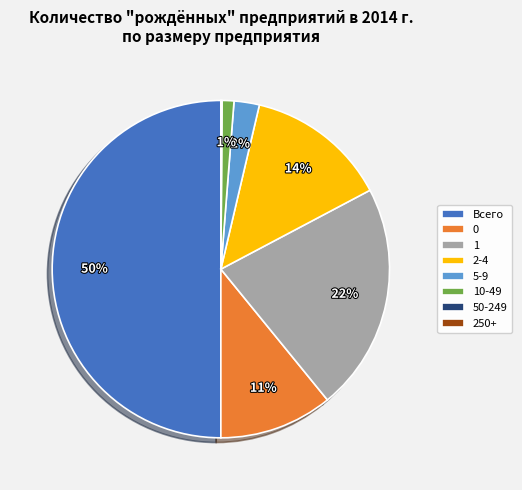

To the nearest percent, what portion does 5-9 represent?

2%